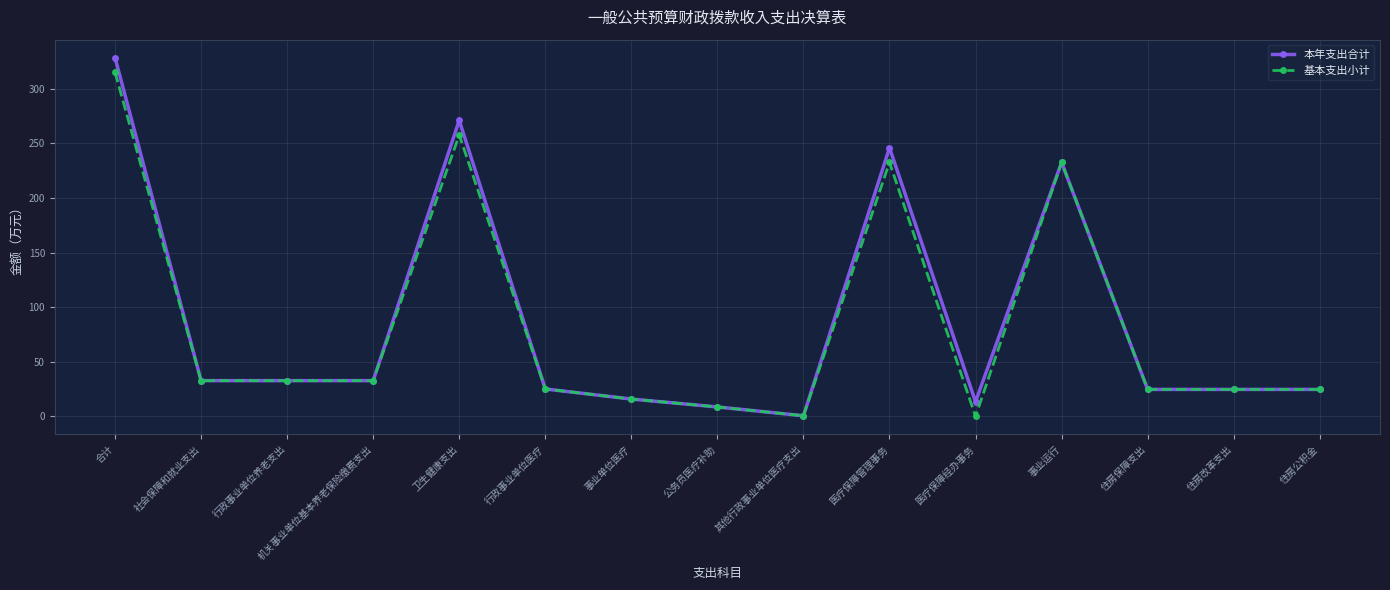

Which category has the highest value in the 基本支出小计 series?

合计